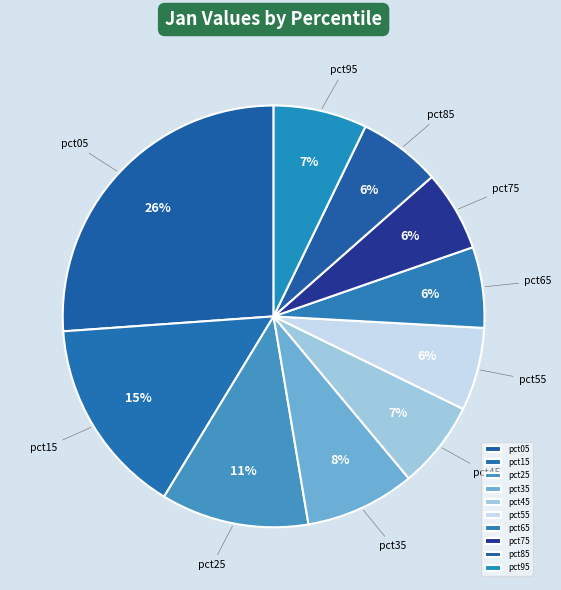

Is there a majority slice in this chart?

No